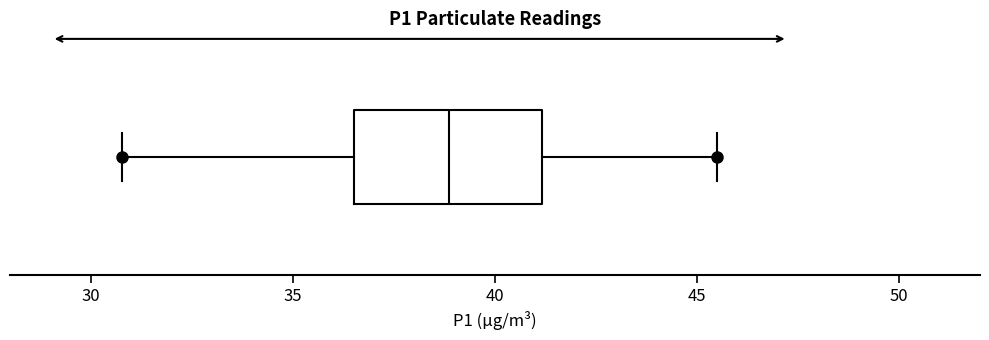

Transcribe this box plot: give where the median line is, the range the box spans, and where the two whiskers end, as read against the x-axis. The values are not printed on the chart, so give them approximately, as read against the axis.

median 39.0, box 36.5 to 41.0, whiskers 31.0 to 45.5